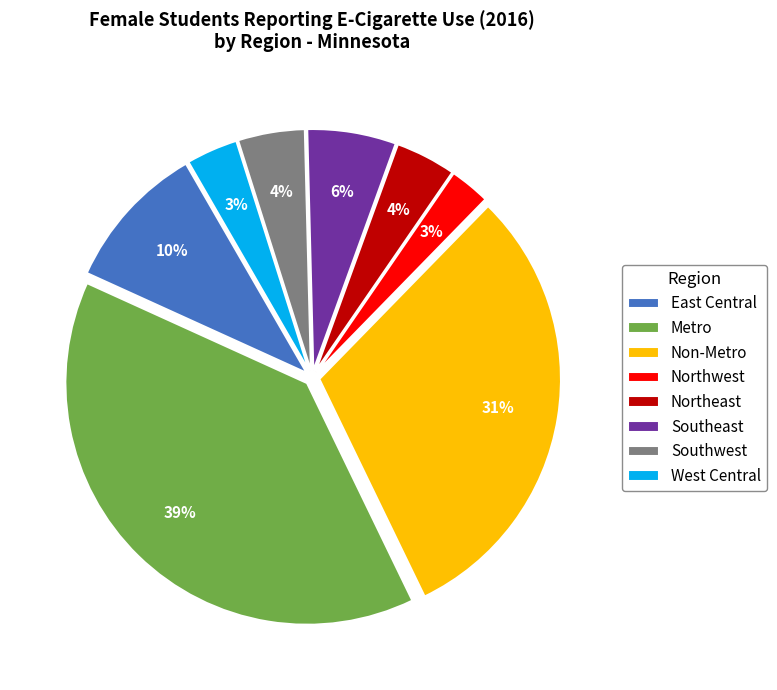

To the nearest percent, what is the difference between the largest and smallest slice percentages?

36%